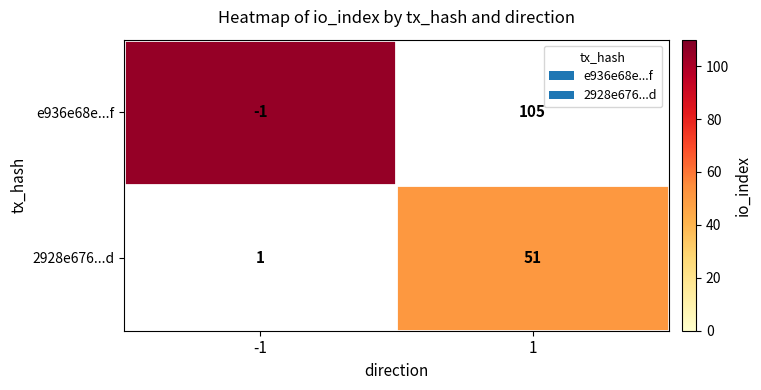

True or false: 2928e676...d has a value of 51 at 1.

True